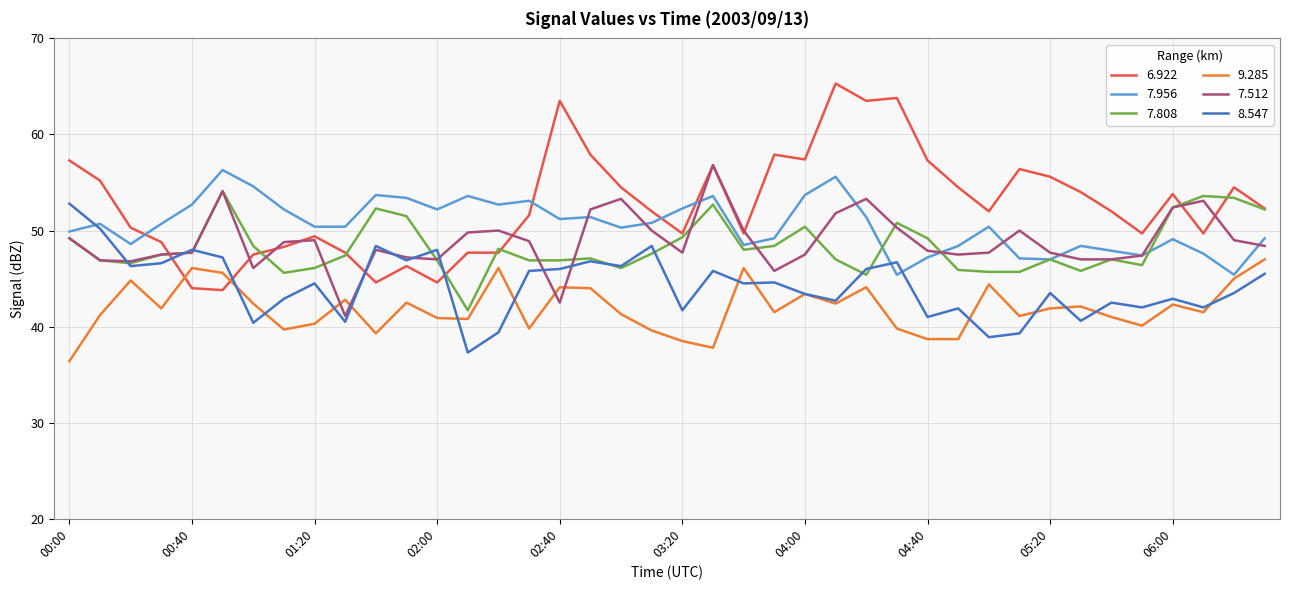

How many lines are shown in the chart?

6